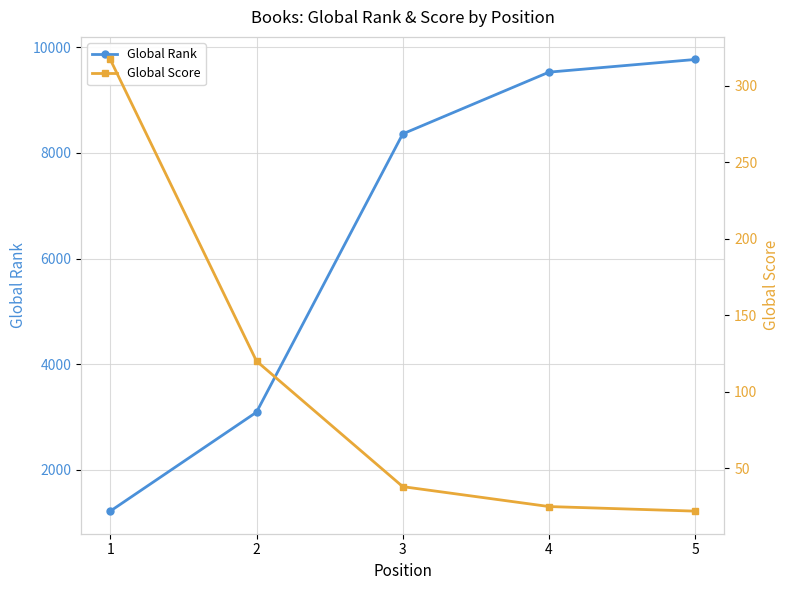

What is the difference between the maximum and minimum values in the Global Score series?

295